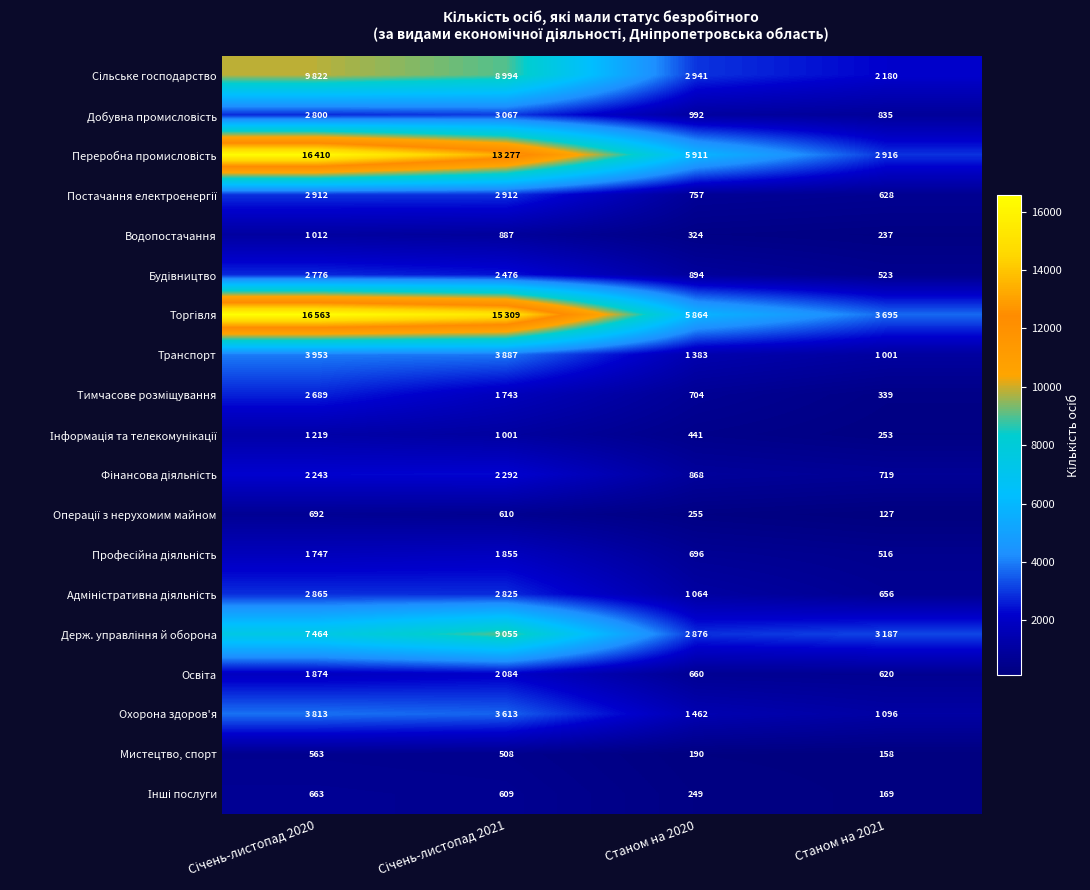

Is the value of Освіта at Січень-листопад 2021 greater than the value of Адміністративна діяльність at Станом на 2021?

Yes